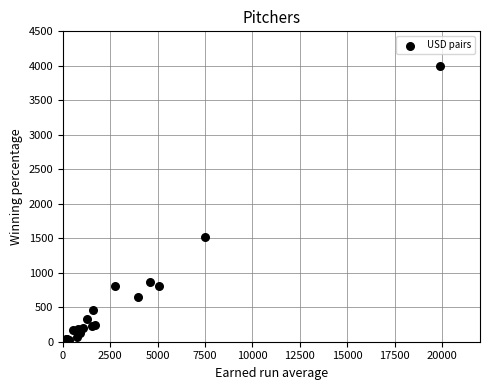

What Y value in the scatter plot is closest to 2005?

1517.8